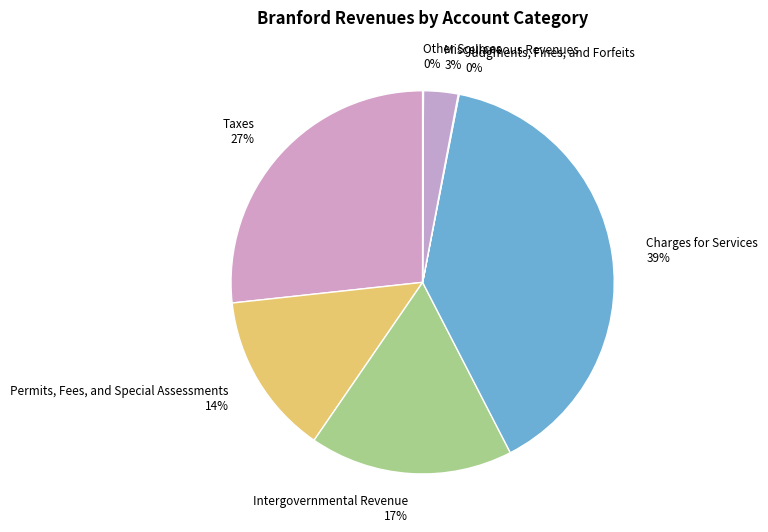

To the nearest percent, what portion does Charges for Services represent?

39%